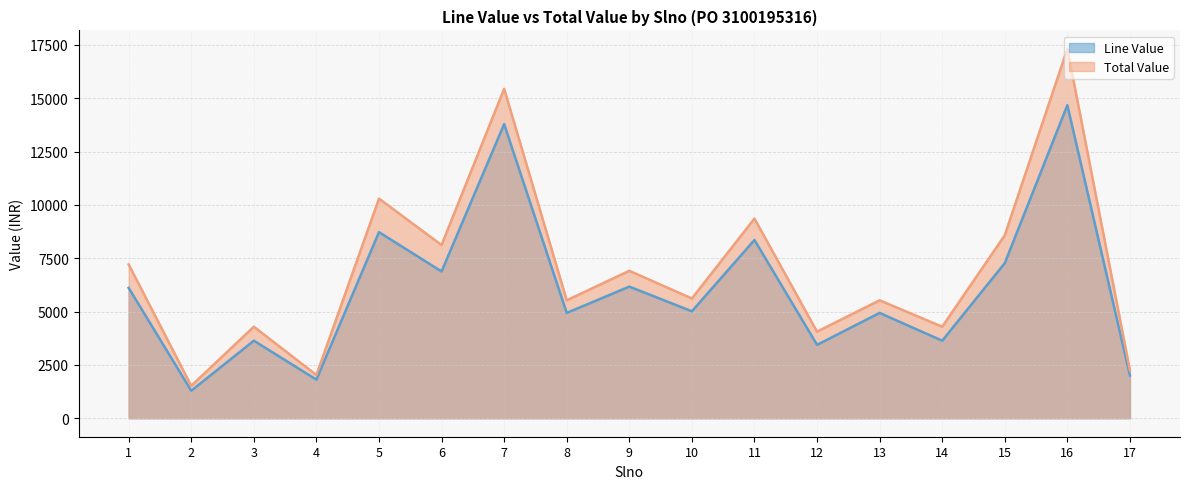

What is the difference between the maximum and minimum values in the Line Value series?

13385.7